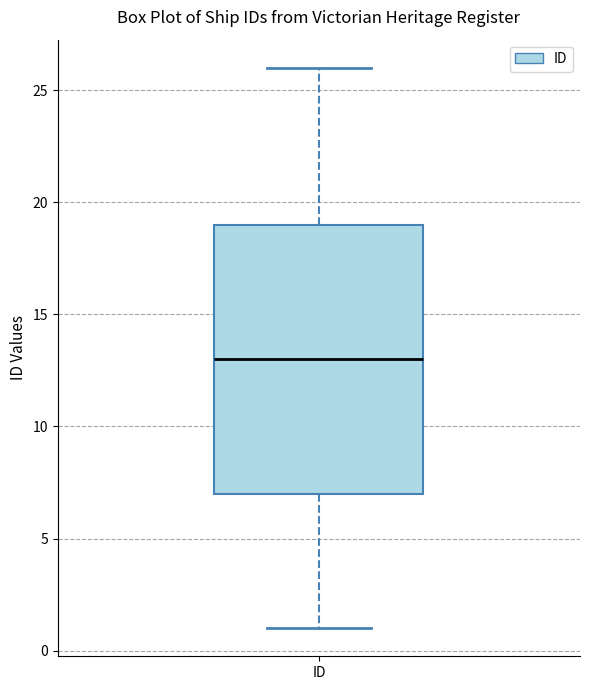

Read this box plot against the y-axis: the position of the median line, the range covered by the box, and the ends of both whiskers. The values are not printed on the chart, so give them approximately, as read against the axis.

median 13, box 7 to 19, whiskers 1 to 26